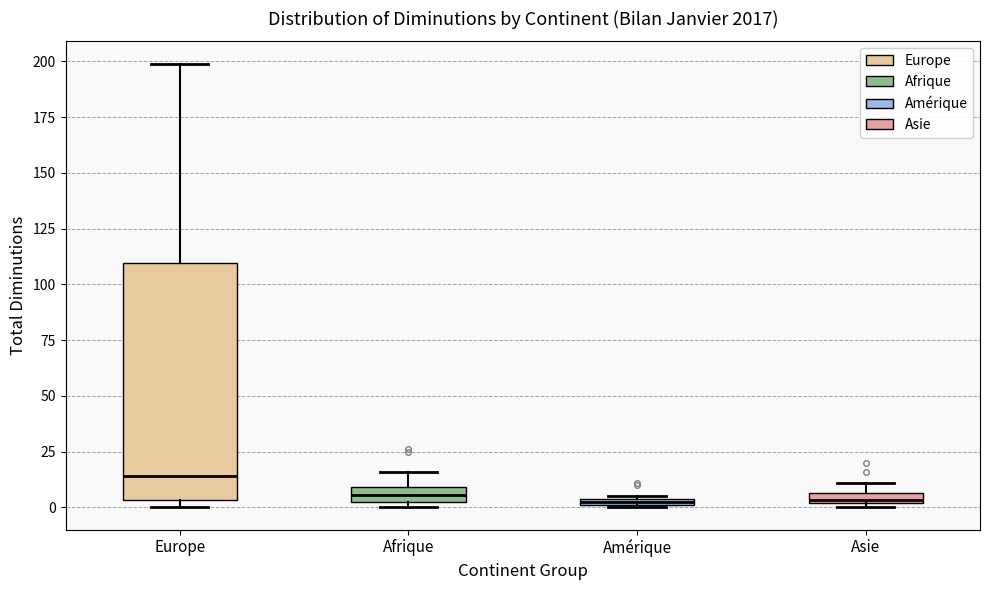

Which box is the tallest, from its lower edge to its upper edge?

Europe